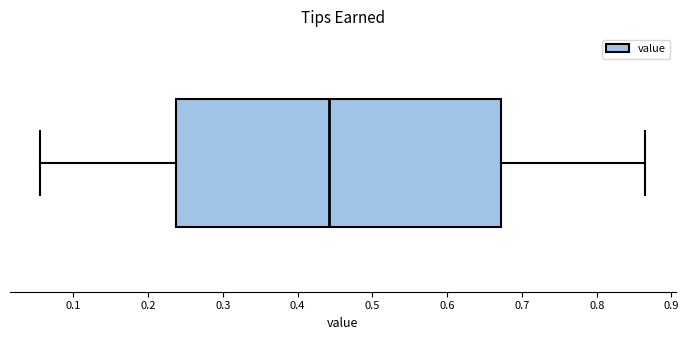

Transcribe this box plot: give where the median line is, the range the box spans, and where the two whiskers end, as read against the x-axis. The values are not printed on the chart, so give them approximately, as read against the axis.

median 0.44, box 0.24 to 0.67, whiskers 0.06 to 0.86